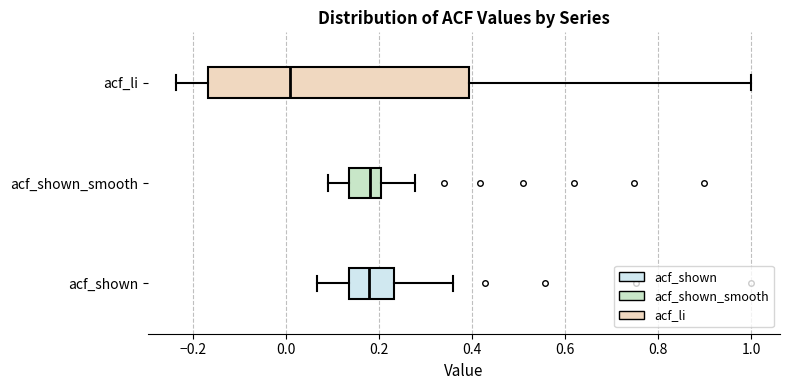

Reading bottom to top, read every box against the x-axis: the position of its median line, the range the box covers, and the ends of its whiskers. The values are not printed on the chart, so give them approximately, as read against the axis.

acf_shown: median 0.18, box 0.14 to 0.24, whiskers 0.06 to 0.36
acf_shown_smooth: median 0.18, box 0.14 to 0.20, whiskers 0.10 to 0.28
acf_li: median 0.00, box -0.16 to 0.40, whiskers -0.24 to 1.00